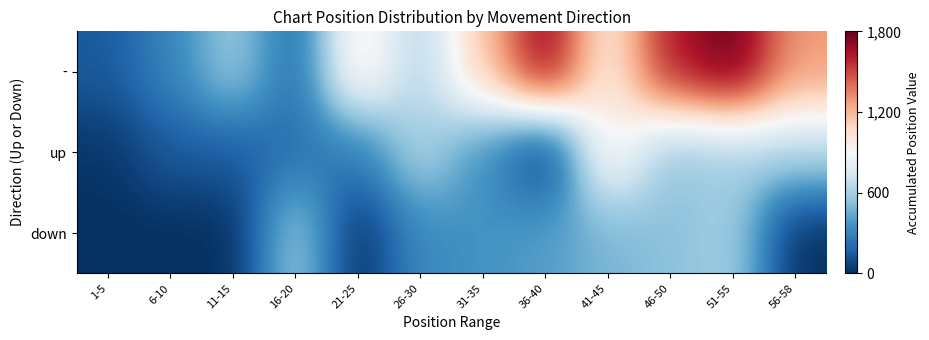

At which category is the sum across all series the highest?

51-55